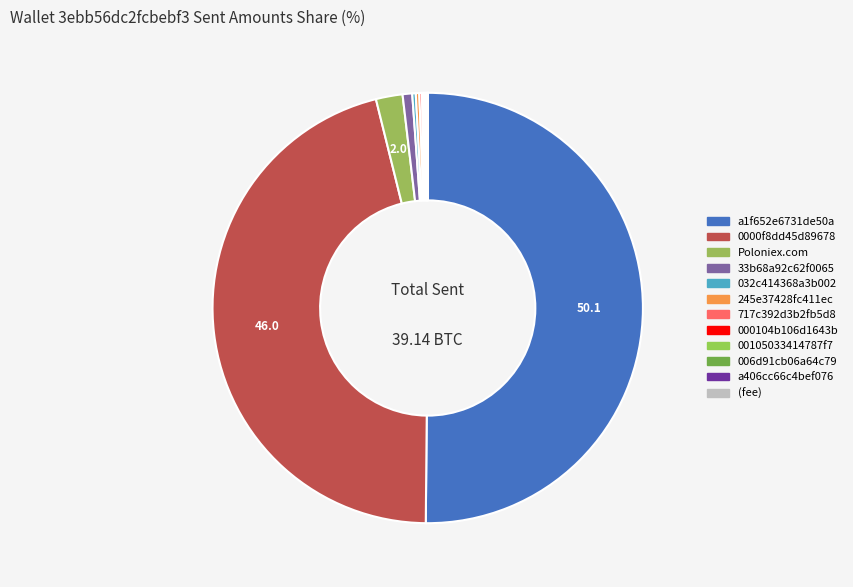

What percentage do 032c414368a3b002 and 0000f8dd45d89678 together represent?

46.2%